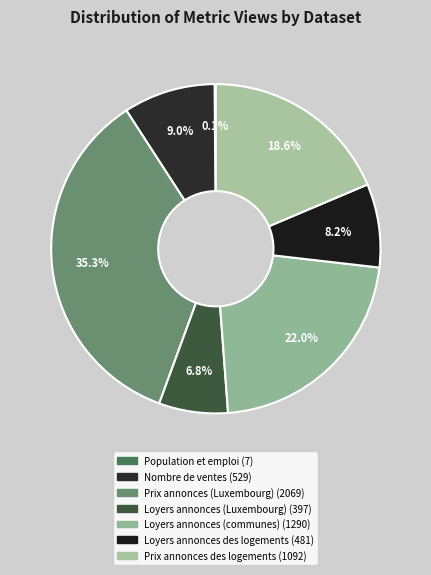

How many segments does this pie chart have?

7